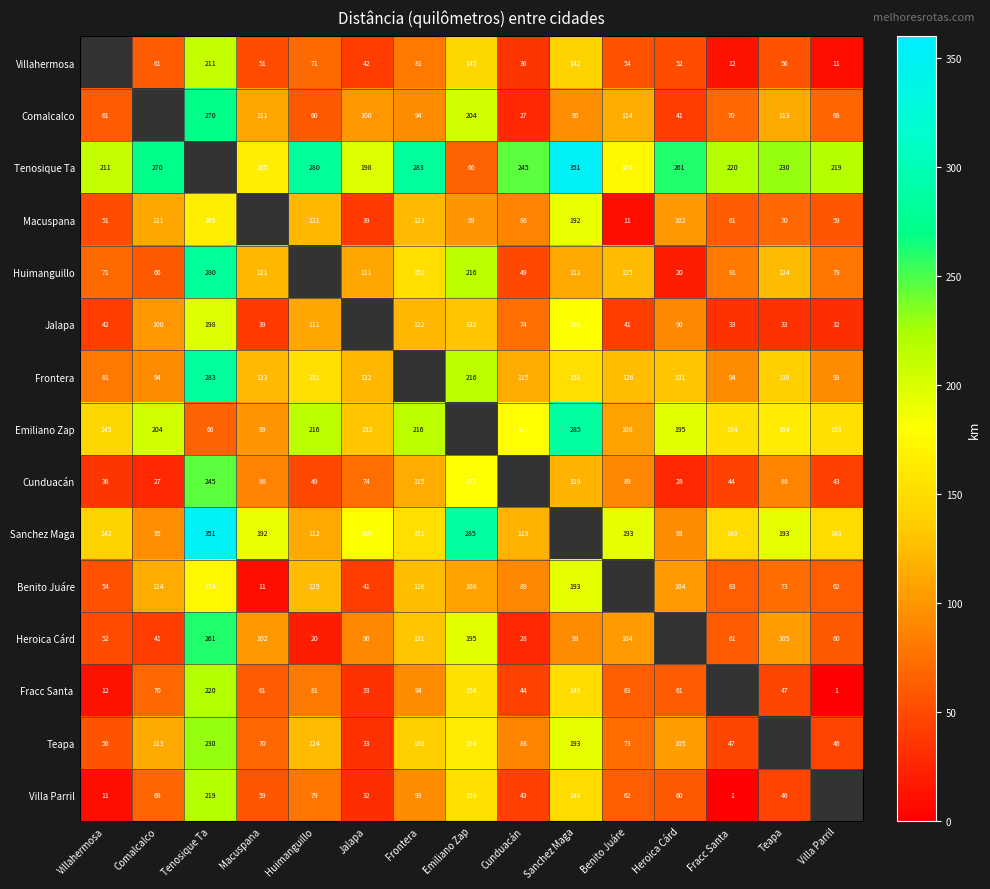

Is it true that Macuspana equals 121 at Huimanguillo?

True